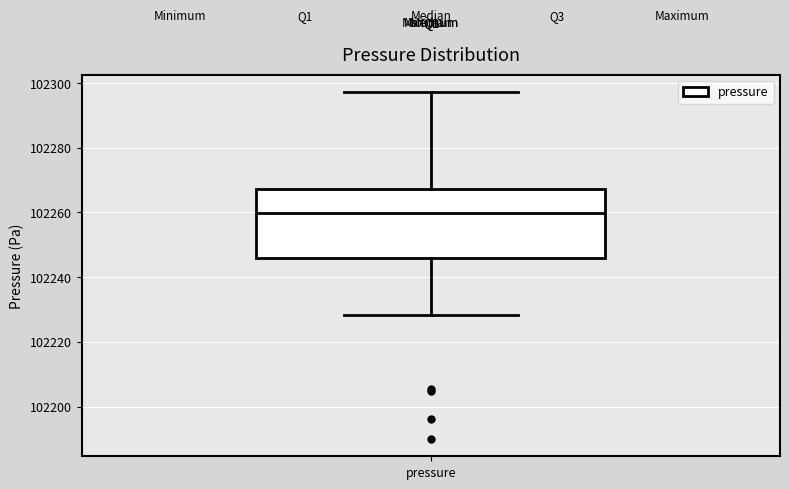

Where is the upper edge of the box for pressure on the y-axis? The values are not printed on the chart, so give them approximately, as read against the axis.

102268